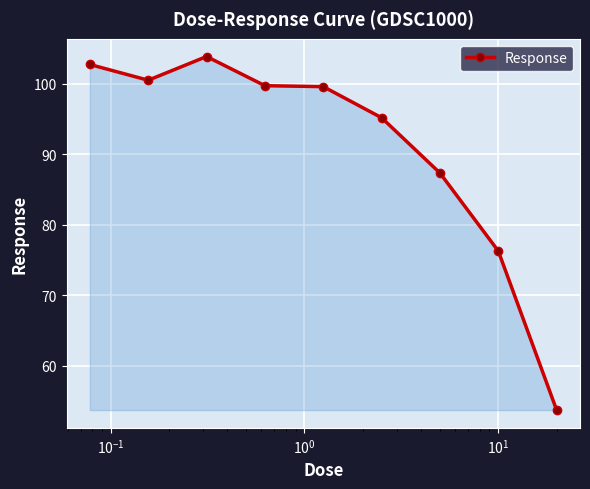

What is the smallest value displayed?

53.7